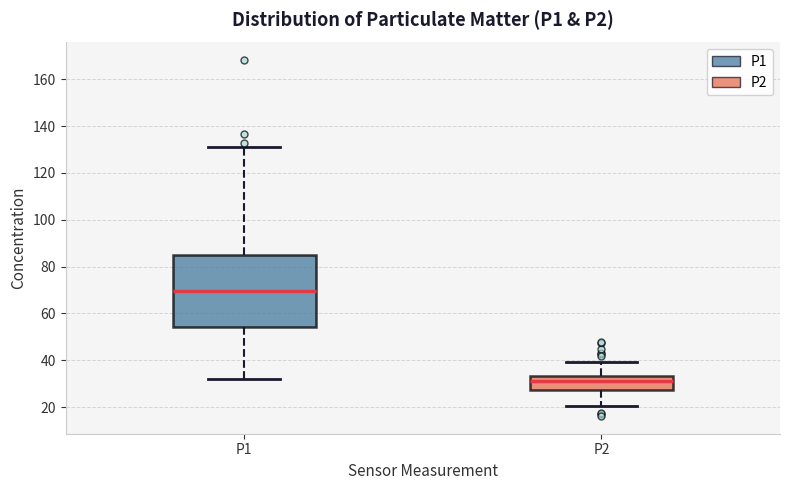

Reading left to right, read every box against the y-axis: the position of its median line, the range the box covers, and the ends of its whiskers. The values are not printed on the chart, so give them approximately, as read against the axis.

P1: median 70, box 54 to 86, whiskers 32 to 132
P2: median 32, box 28 to 34, whiskers 20 to 40